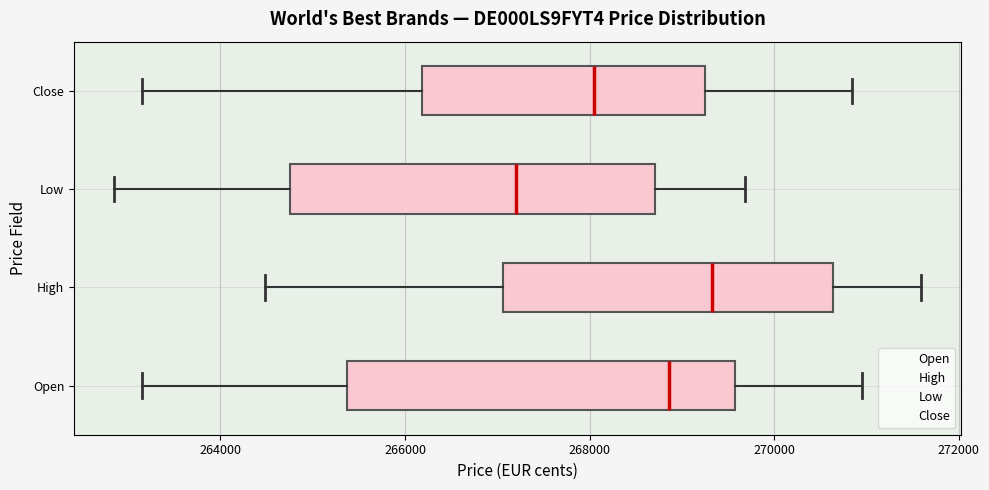

Reading bottom to top, read every box against the x-axis: the position of its median line, the range the box covers, and the ends of its whiskers. The values are not printed on the chart, so give them approximately, as read against the axis.

Open: median 268800, box 265400 to 269600, whiskers 263200 to 271000
High: median 269400, box 267000 to 270600, whiskers 264400 to 271600
Low: median 267200, box 264800 to 268800, whiskers 262800 to 269600
Close: median 268000, box 266200 to 269200, whiskers 263200 to 270800